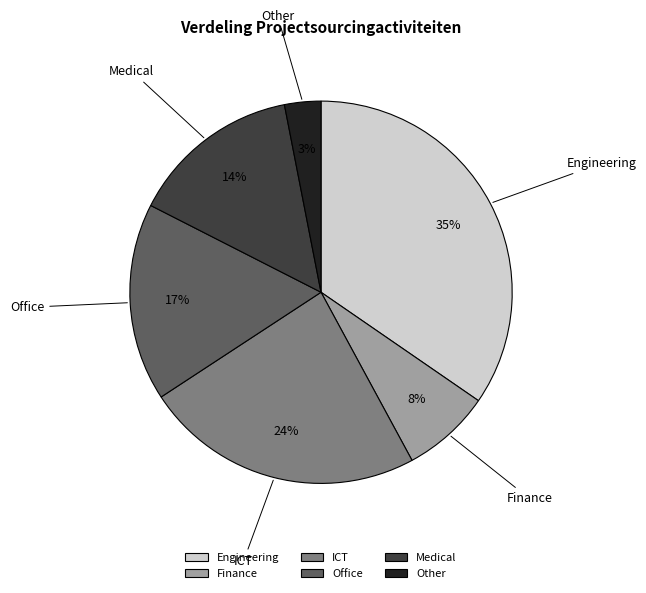

Between Finance and Other, which is larger?

Finance